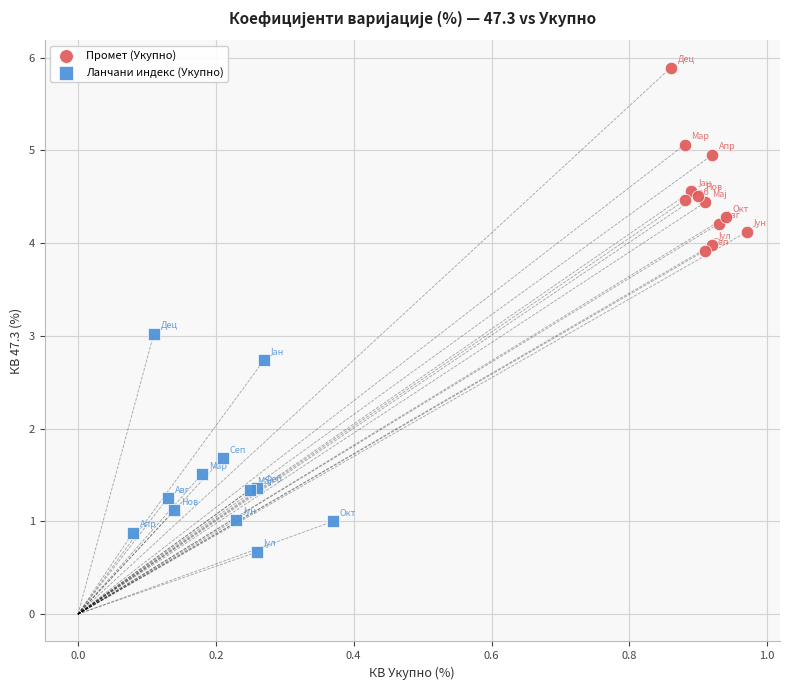

Which series contains the highest Y value?

Промет (Укупно)